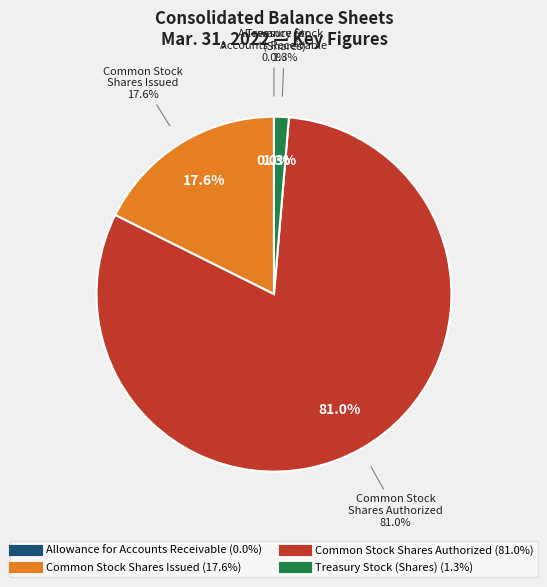

Is it true that Allowance for accounts receivable is 0% of the pie?

True